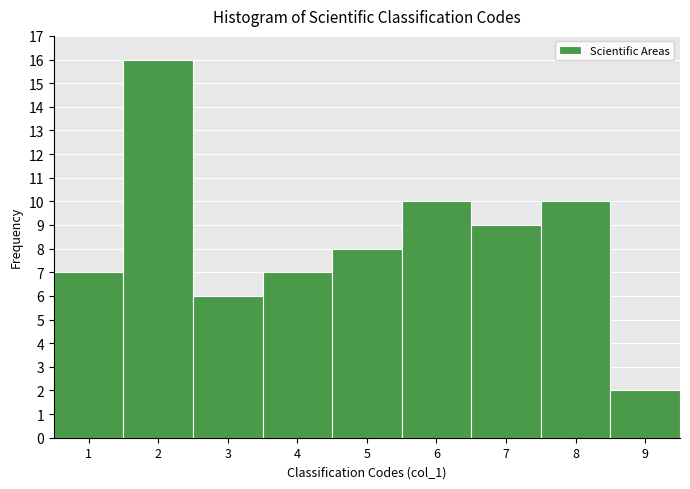

Reading left to right, transcribe this chart: for each bar, give the range it covers on the x-axis and its height. The values are not printed on the chart, so give them approximately, as read against the axis.

0.5 to 1.5: 7
1.5 to 2.5: 16
2.5 to 3.5: 6
3.5 to 4.5: 7
4.5 to 5.5: 8
5.5 to 6.5: 10
6.5 to 7.5: 9
7.5 to 8.5: 10
8.5 to 9.5: 2